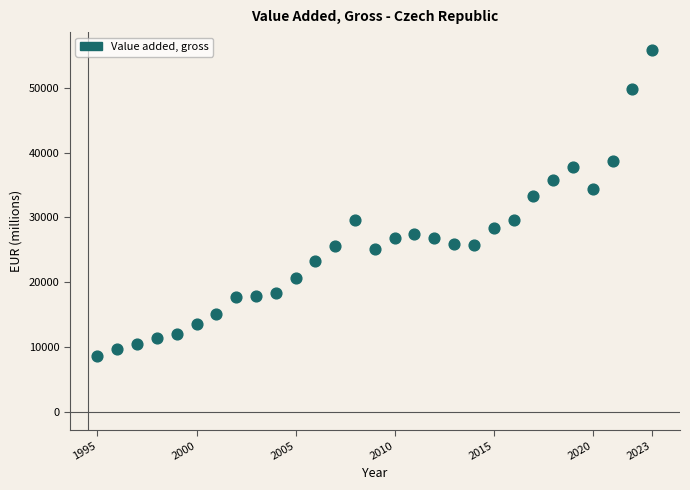

What is the range of Y values (max minus min)?

47098.7